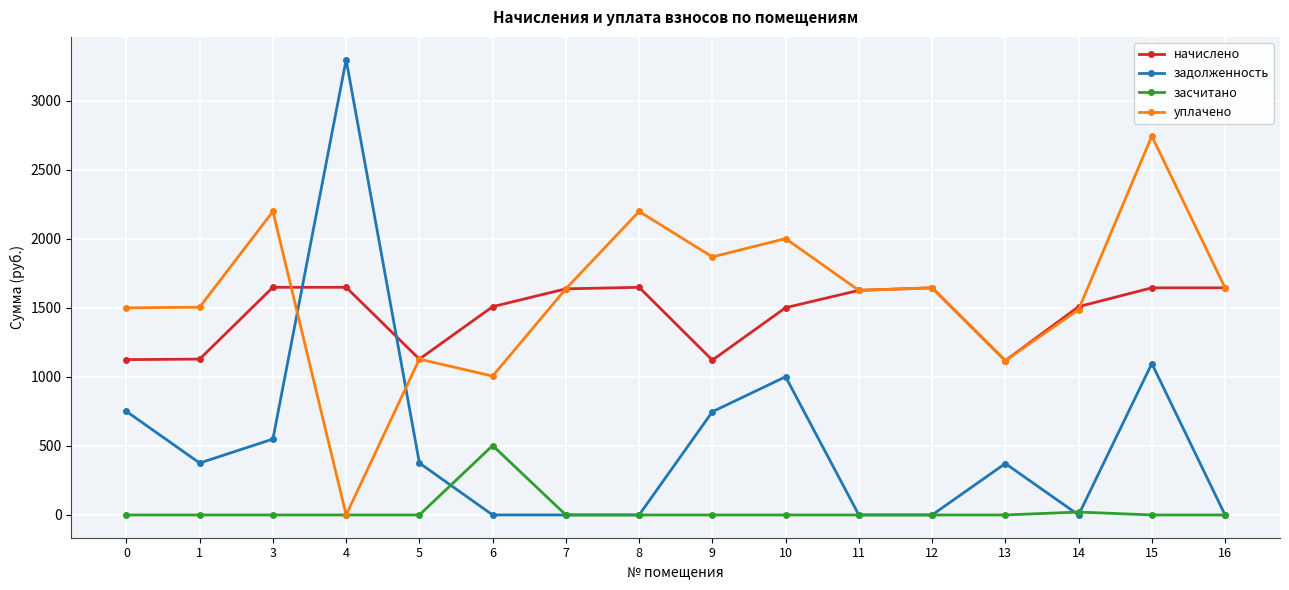

Which series has the widest spread of values?

задолженность